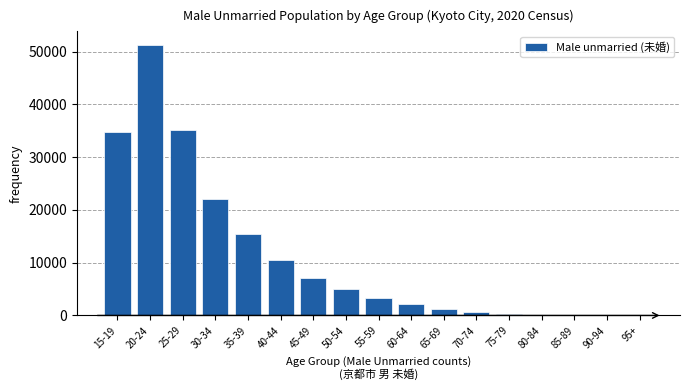

What is the maximum value shown in the chart?

51280